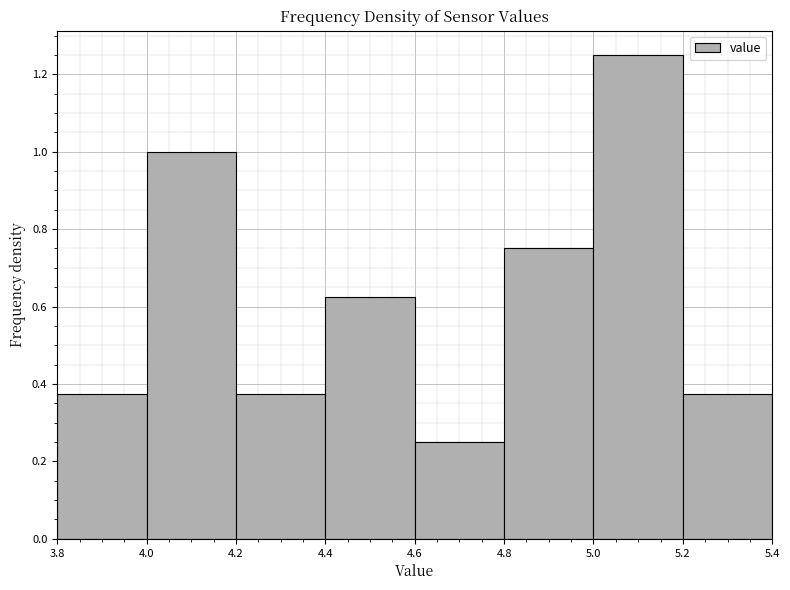

What is the height of the bar covering 3.8 to 4.0 on the x-axis? The values are not printed on the chart, so give them approximately, as read against the axis.

0.38